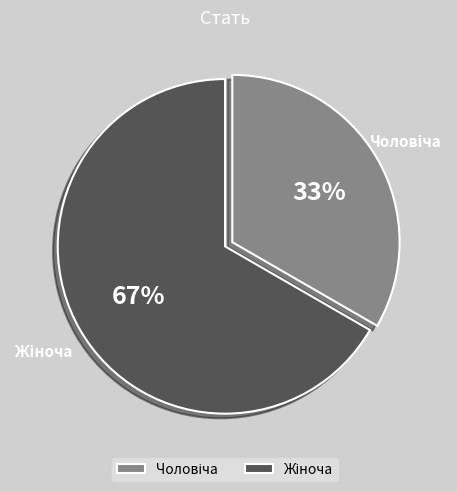

Is there a majority slice in this chart?

Yes